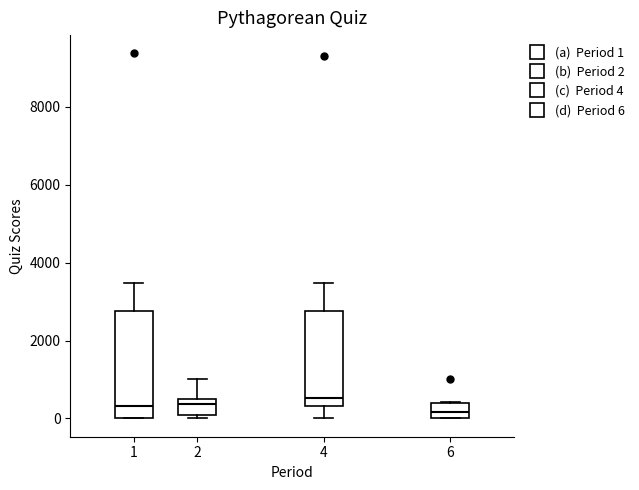

Reading left to right, transcribe this box plot: for each box, give where its median line is, the range the box spans, and where its two whiskers end, as read against the y-axis. The values are not printed on the chart, so give them approximately, as read against the axis.

1: median 400, box 0 to 2800, whiskers 0 to 3400
2: median 400, box 0 to 600, whiskers 0 (just below the box's lower edge) to 1000
4: median 600, box 400 to 2800, whiskers 0 to 3400
6: median 200, box 0 to 400, whiskers 0 to 400